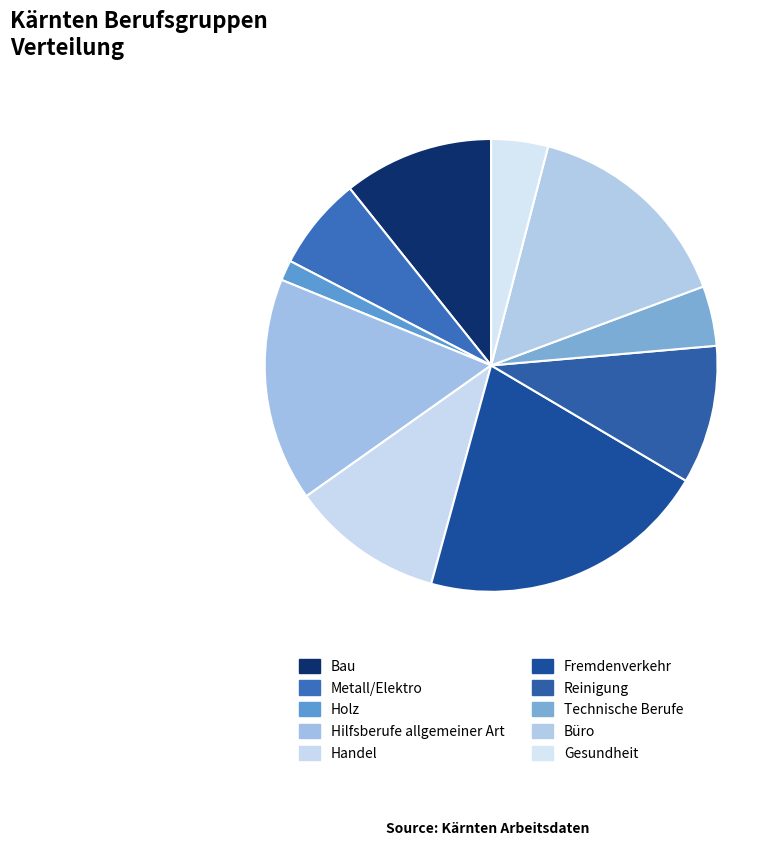

Count the number of slices in the pie.

10